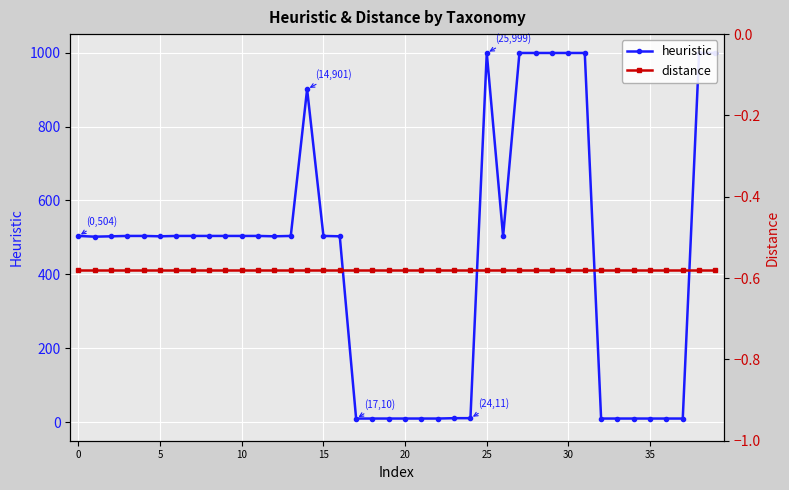

At how many categories does at least one series exceed 860?

9